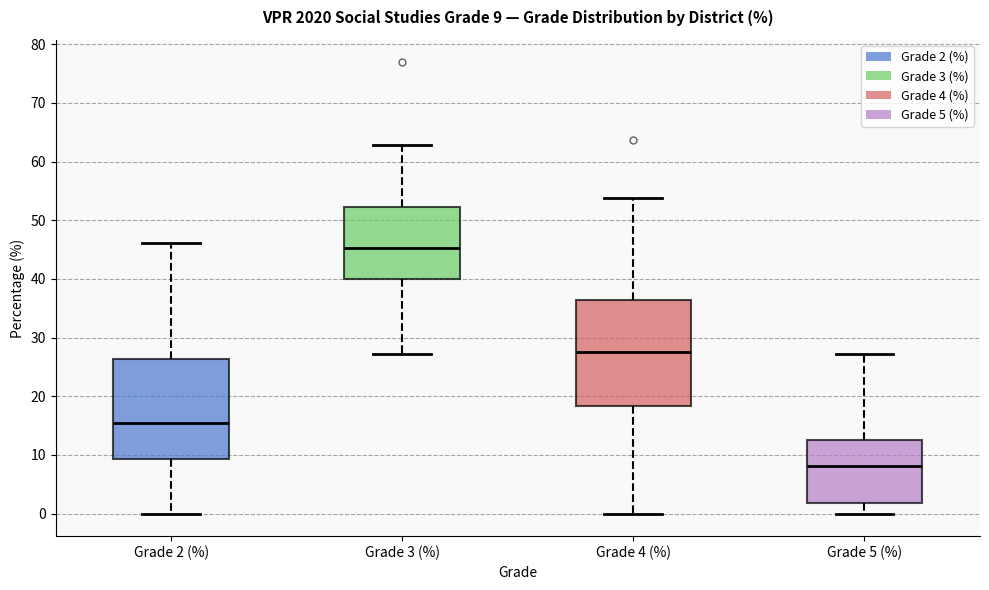

Comparing the boxes themselves (not the whiskers), which one is the tallest?

Grade 4 (%)